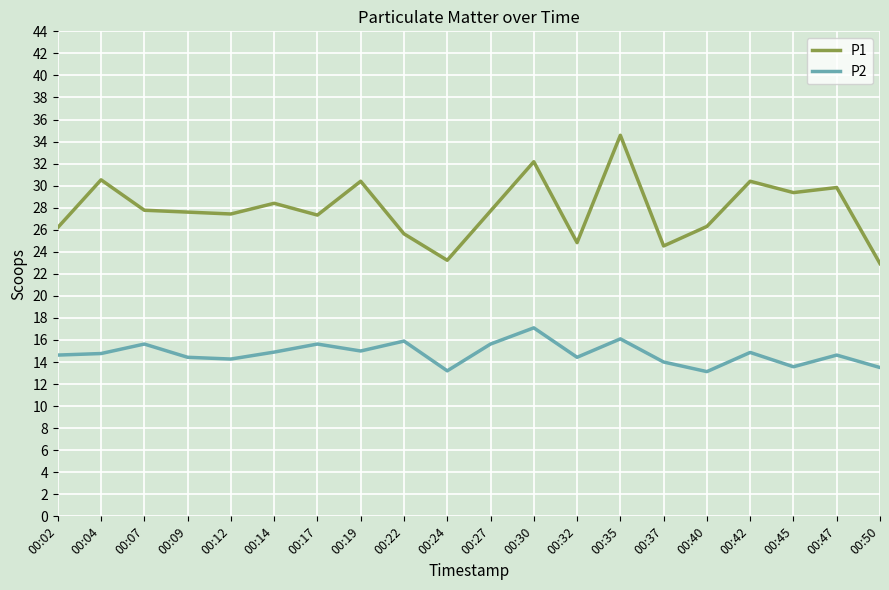

Which series has the largest range (max minus min)?

P1